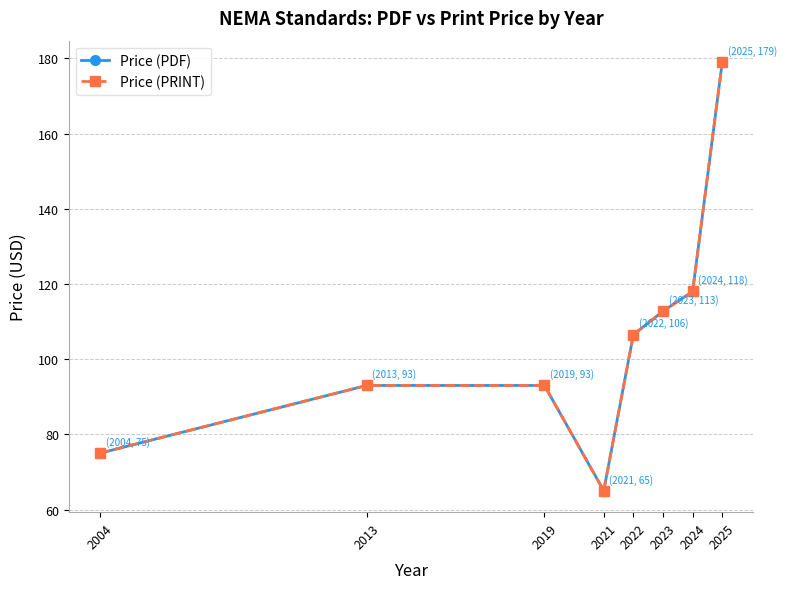

Is this an area chart (filled region under the line)?

No